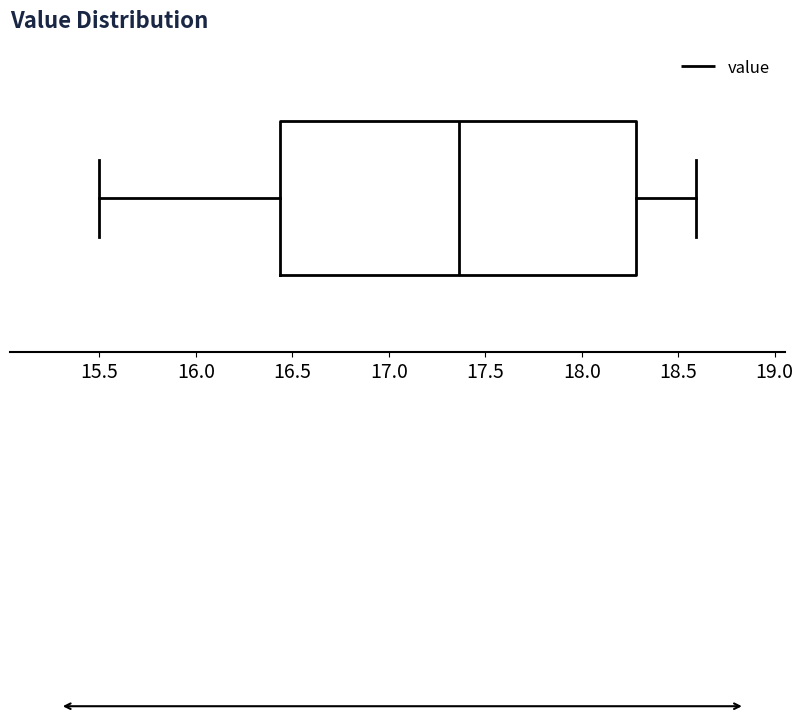

Where does the median line of the box sit on the x-axis? The values are not printed on the chart, so give them approximately, as read against the axis.

17.35